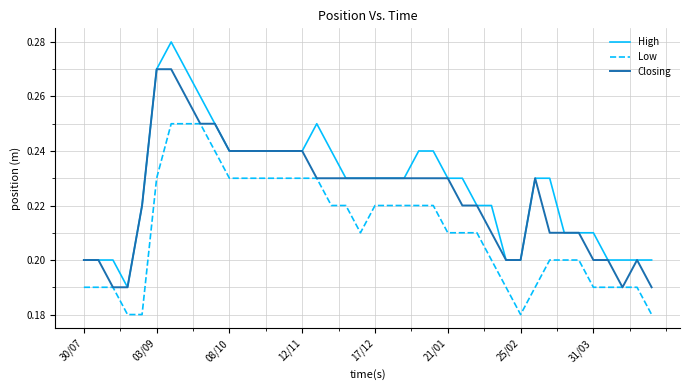

What are all the series names shown in the legend?

High, Low, Closing